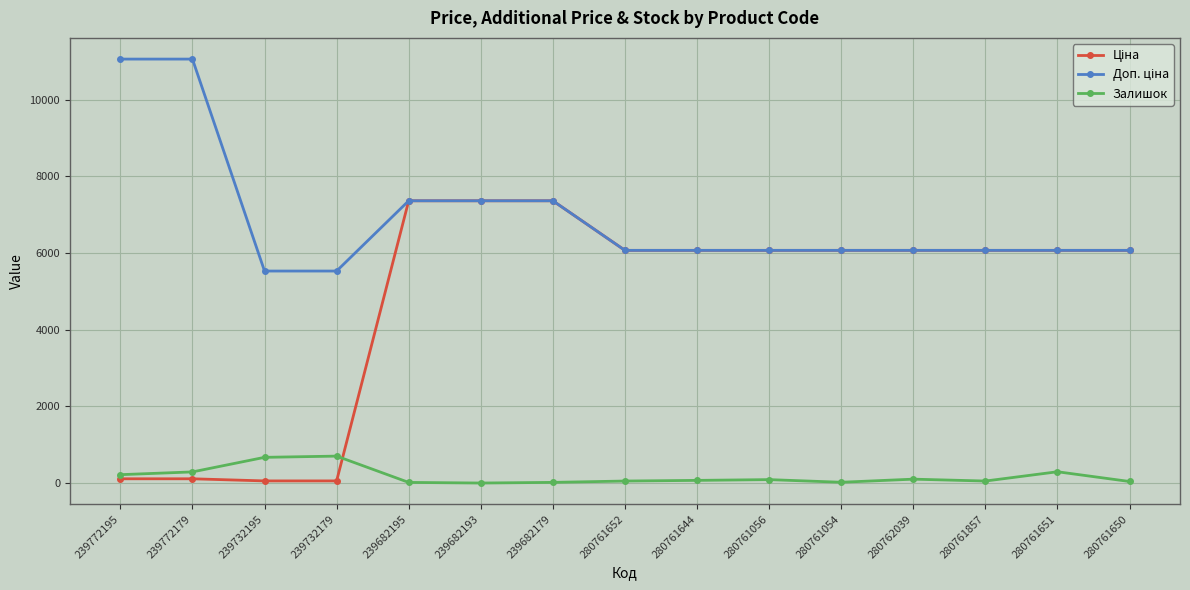

The Залишок series shows 17.0 at 239682179. True or false?

True